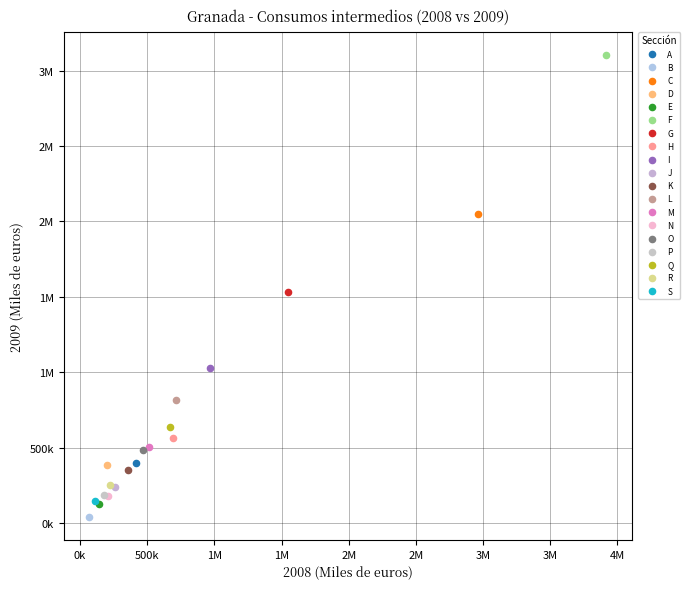

What are all the series names shown in the legend?

A, B, C, D, E, F, G, H, I, J, K, L, M, N, O, P, Q, R, S